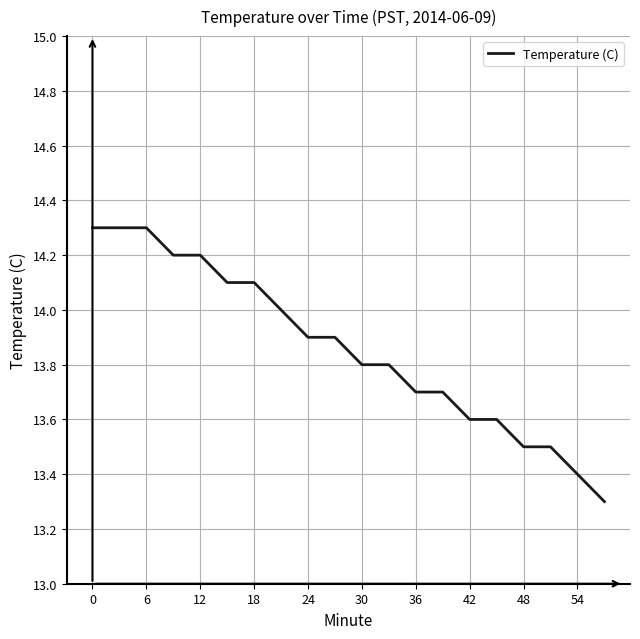

What is the difference between the maximum and minimum values?

1.0